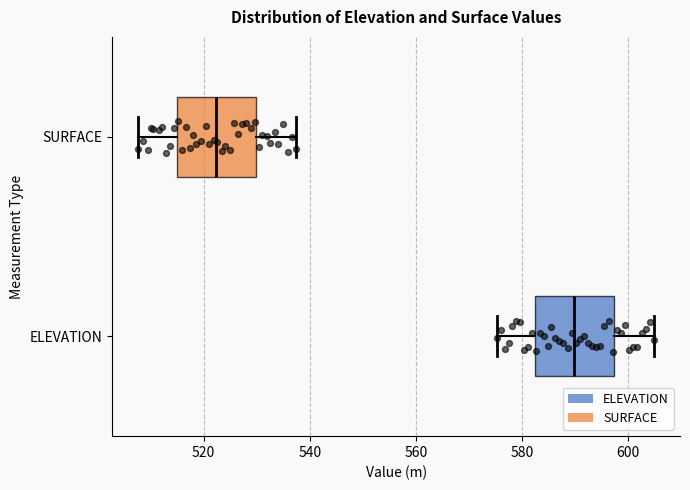

Reading bottom to top, transcribe this box plot: for each box, give where its median line is, the range the box spans, and where its two whiskers end, as read against the x-axis. The values are not printed on the chart, so give them approximately, as read against the axis.

ELEVATION: median 590, box 582 to 598, whiskers 576 to 604
SURFACE: median 522, box 514 to 530, whiskers 508 to 538